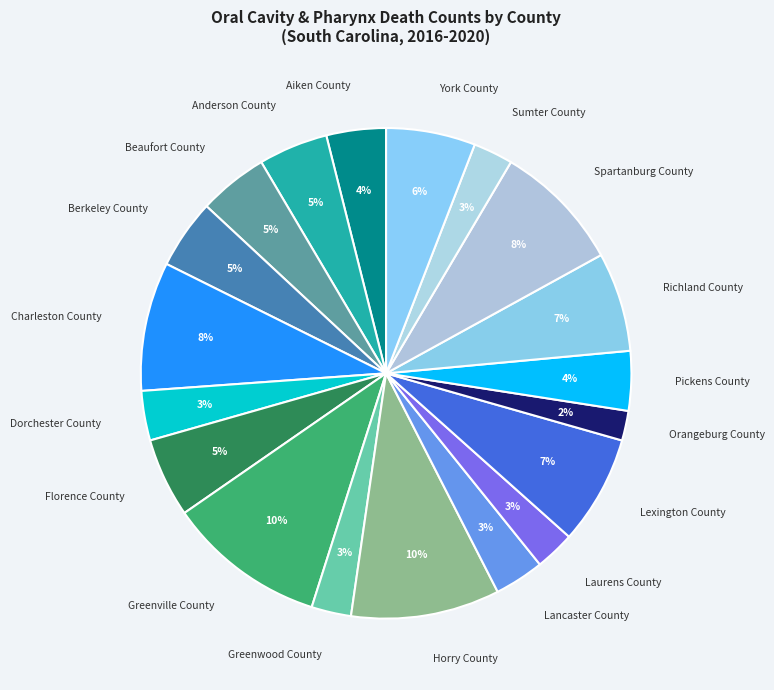

Which has a higher value, Charleston County or Greenwood County?

Charleston County